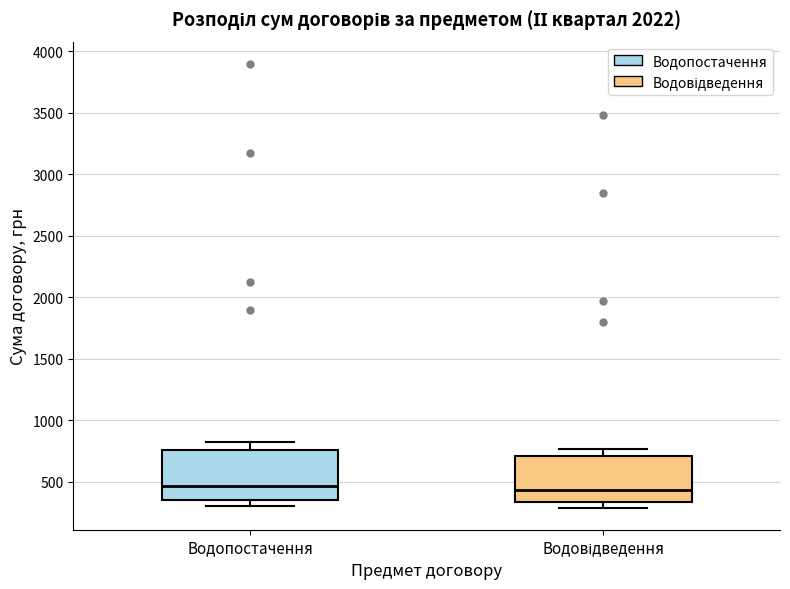

Reading left to right, read every box against the y-axis: the position of its median line, the range the box covers, and the ends of its whiskers. The values are not printed on the chart, so give them approximately, as read against the axis.

Водопостачення: median 450, box 350 to 750, whiskers 300 to 800
Водовідведення: median 450, box 350 to 700, whiskers 300 to 750